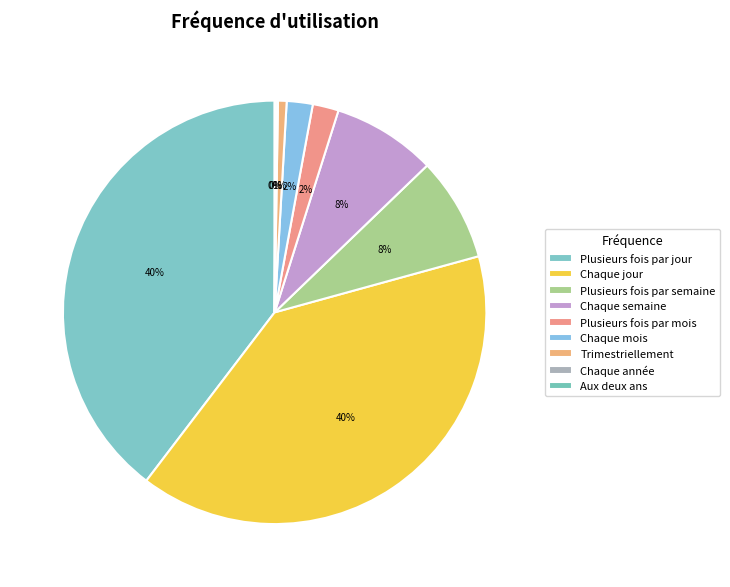

Between Plusieurs fois par mois and Chaque jour, which is larger?

Chaque jour